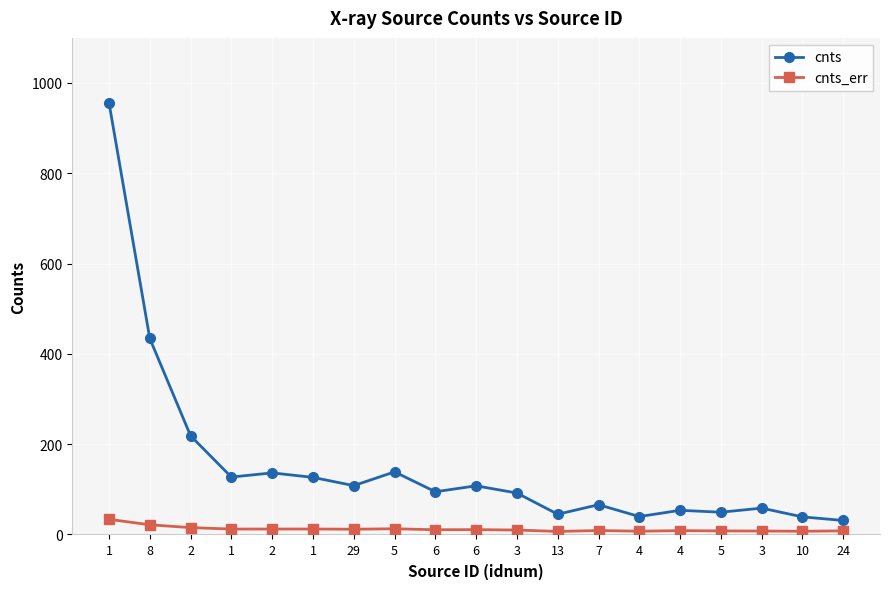

List the series in order of their peak value, lowest first.

cnts_err, cnts